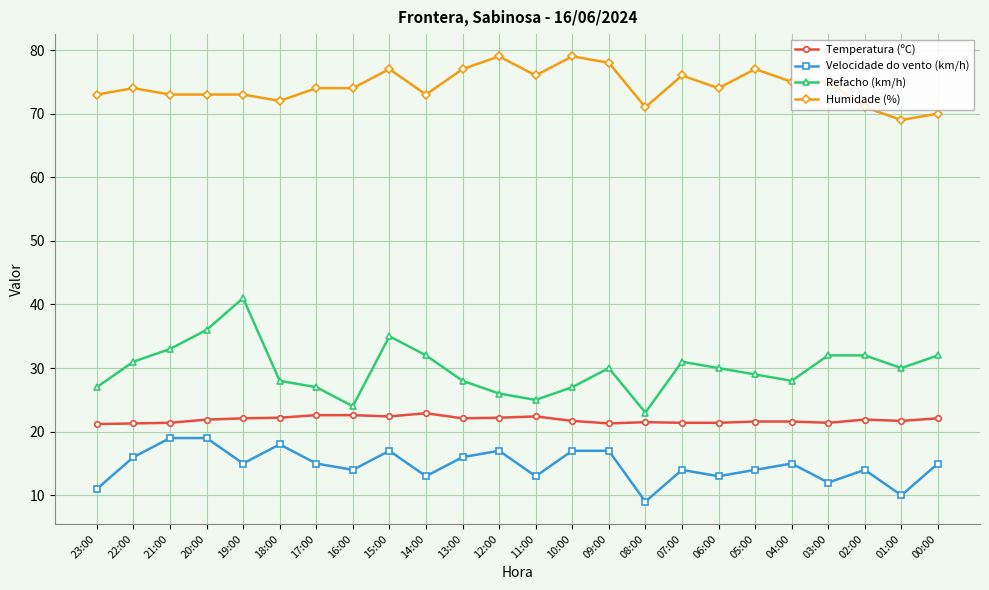

What is the value of the Humidade (%) point at the 16th from the left?

71.0